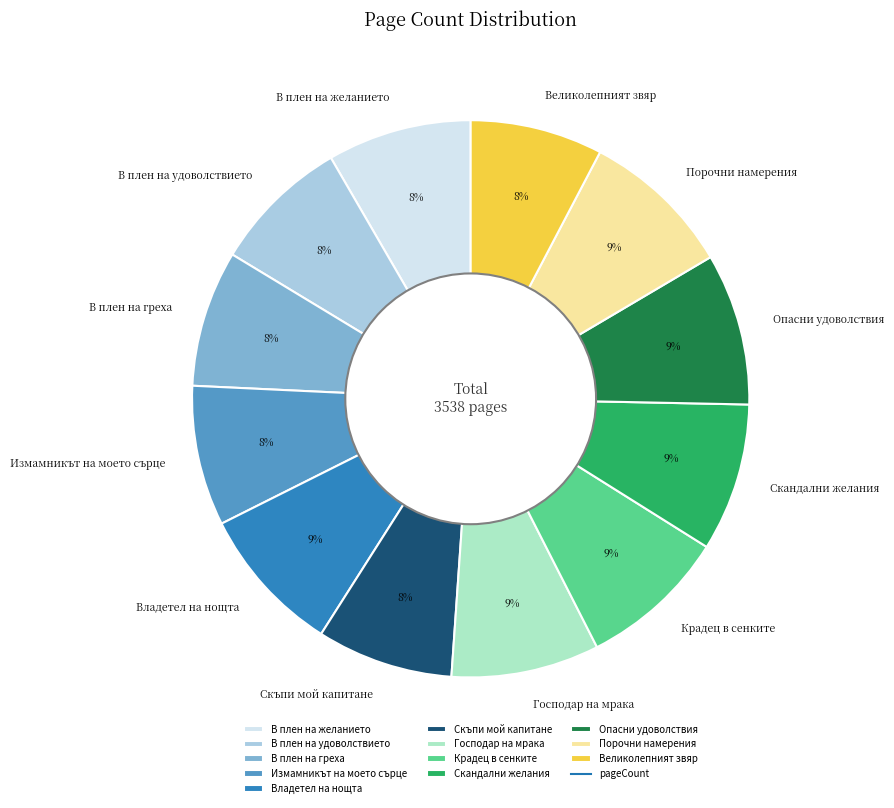

What percentage is the Великолепният звяр slice, to the nearest percent?

8%